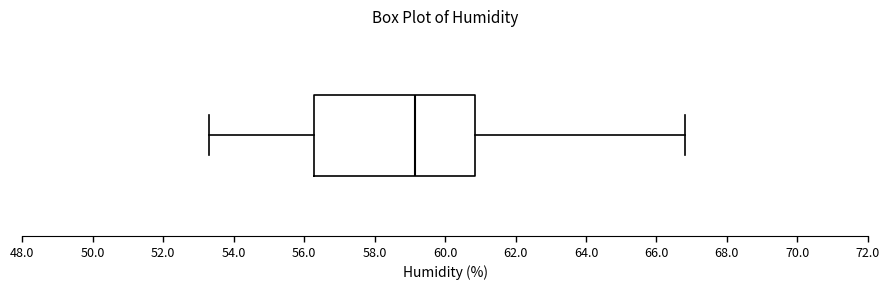

Transcribe this box plot: give where the median line is, the range the box spans, and where the two whiskers end, as read against the x-axis. The values are not printed on the chart, so give them approximately, as read against the axis.

median 59.2, box 56.2 to 60.8, whiskers 53.4 to 66.8